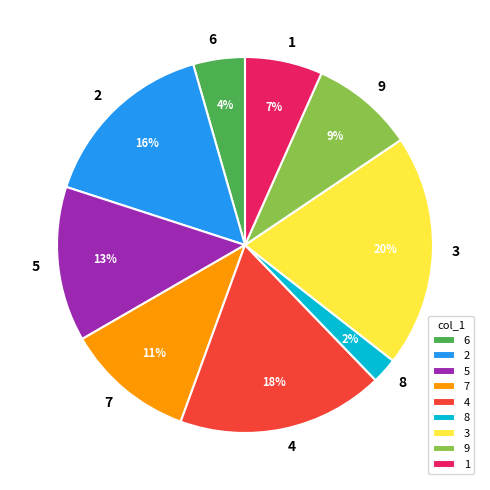

How many slices are in this pie chart?

9